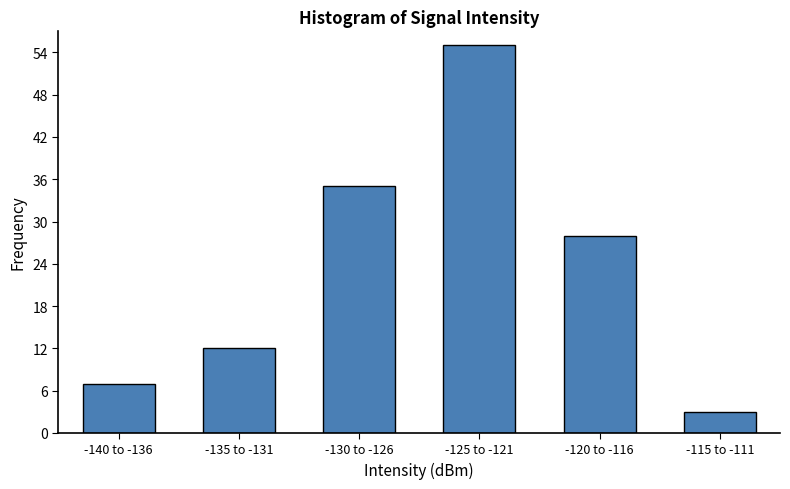

Reading left to right, what are all the values shown in this chart?

-140 to -136=7	-135 to -131=12	-130 to -126=35	-125 to -121=55	-120 to -116=28	-115 to -111=3